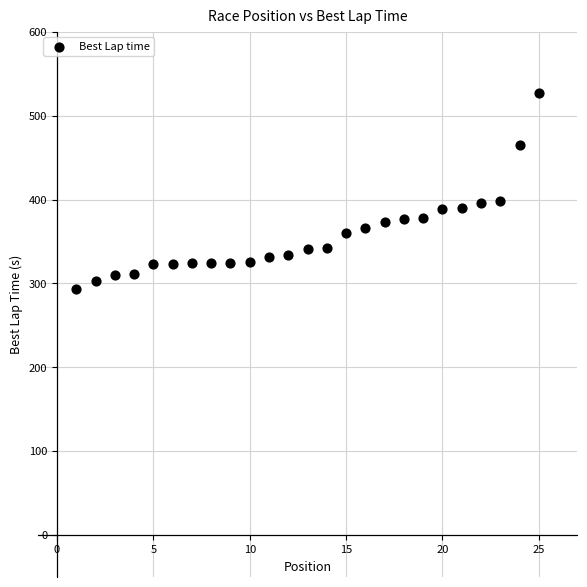

What is the range of Y values (max minus min)?

234.0